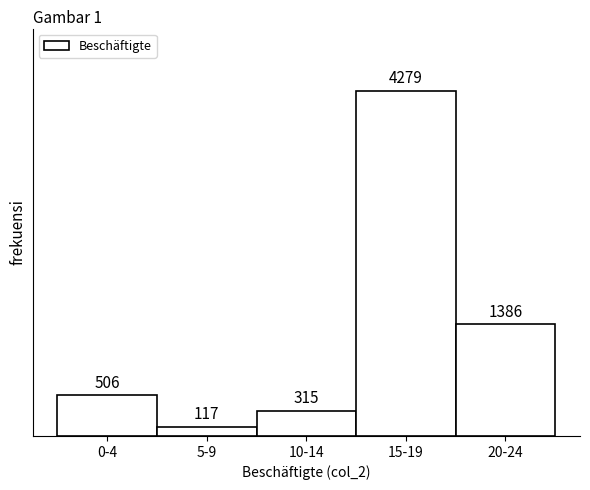

Reading left to right, transcribe all the data shown in this chart.

506	117	315	4279	1386